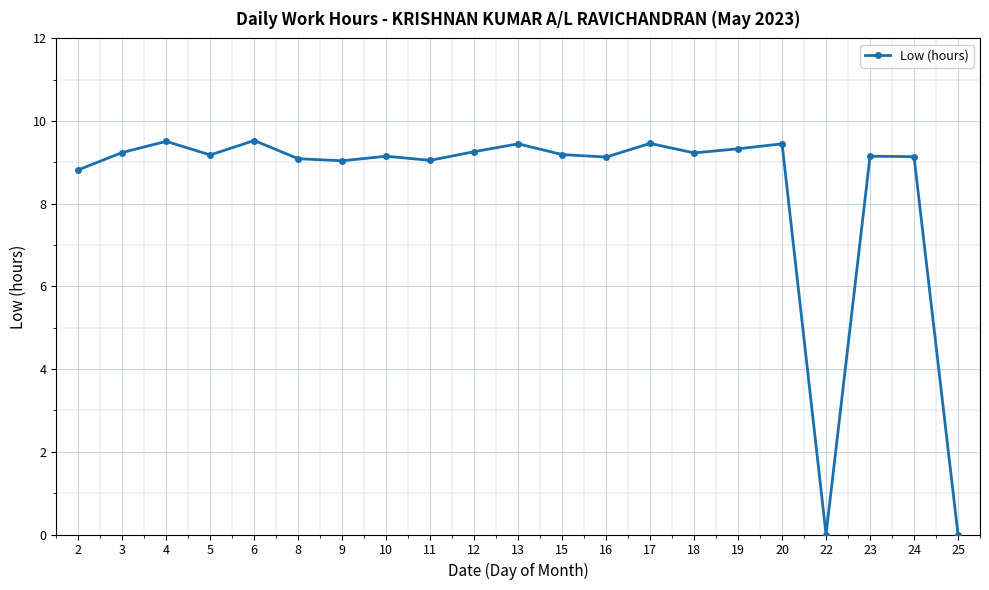

What value does the data have at 18?

9.2